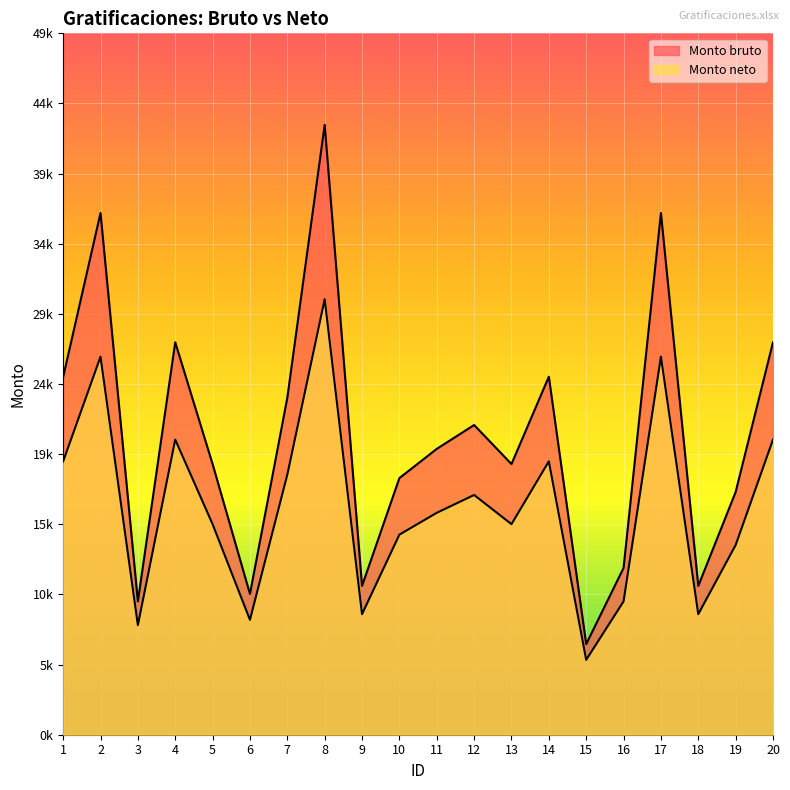

Which series changed the most between 16 and 17?

Monto bruto